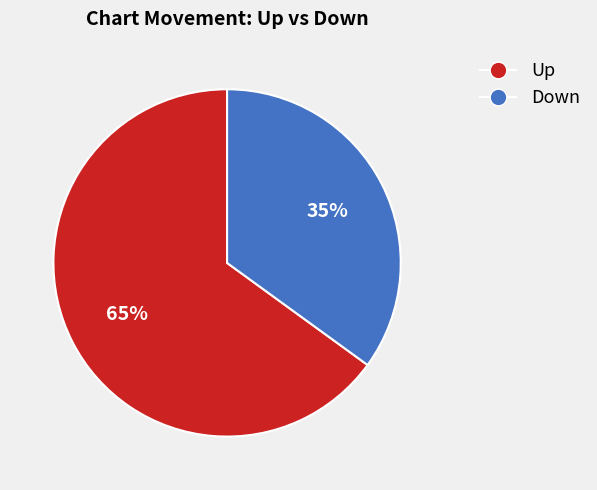

To the nearest percent, what portion does Down represent?

35%